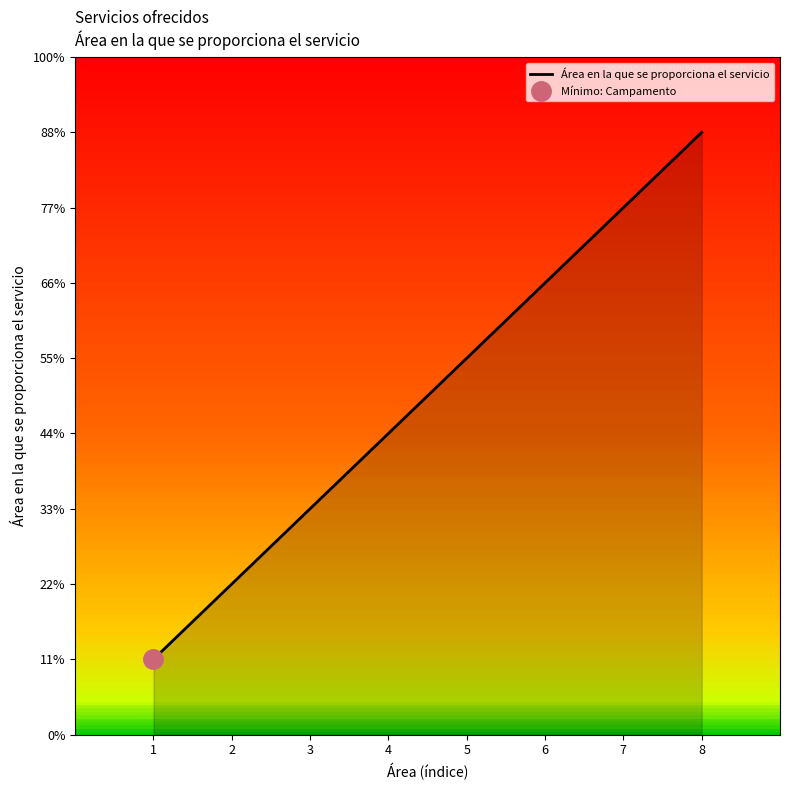

Which has a higher value, 5 or 7?

7